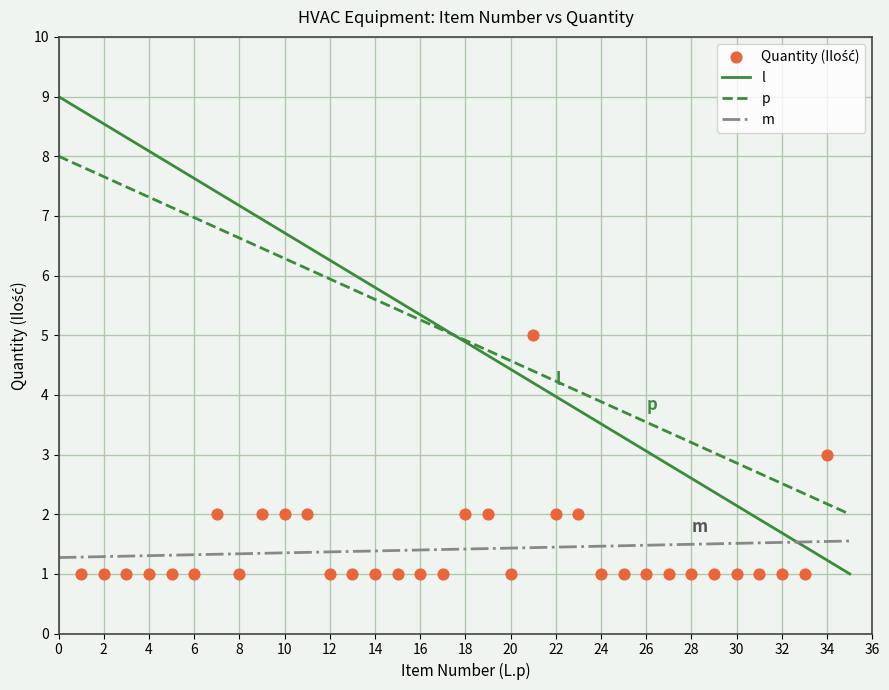

What is the range of X values (max minus min)?

33